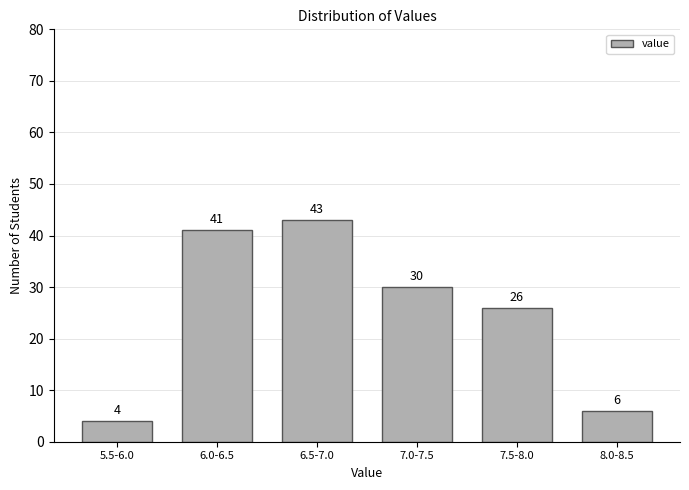

Reading left to right, what are all the values shown in this chart?

5.5-6.0=4	6.0-6.5=41	6.5-7.0=43	7.0-7.5=30	7.5-8.0=26	8.0-8.5=6